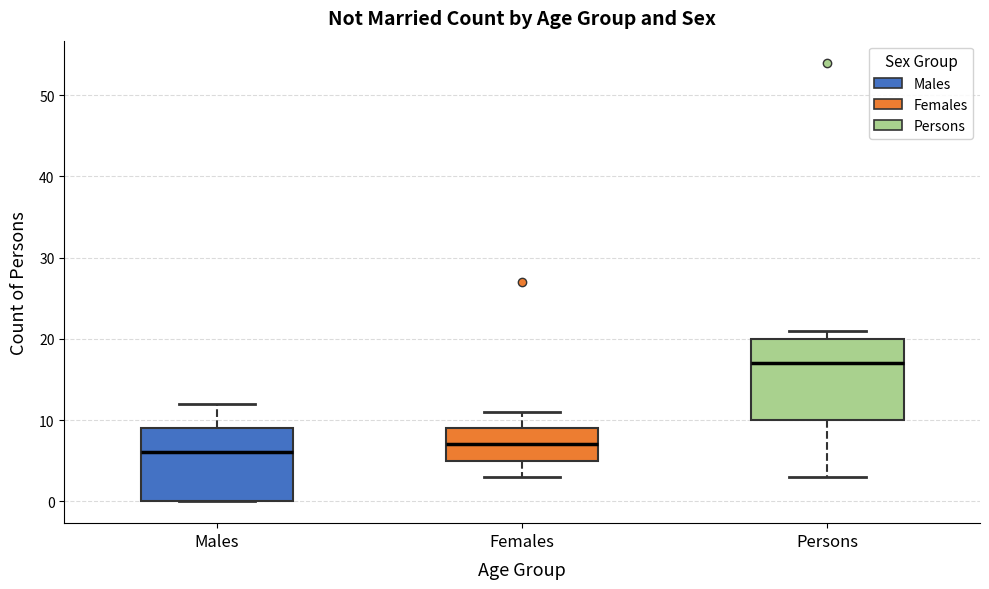

Reading left to right, transcribe this box plot: for each box, give where its median line is, the range the box spans, and where its two whiskers end, as read against the y-axis. The values are not printed on the chart, so give them approximately, as read against the axis.

Males: median 6, box 0 to 9, whiskers 0 to 12
Females: median 7, box 5 to 9, whiskers 3 to 11
Persons: median 17, box 10 to 20, whiskers 3 to 21